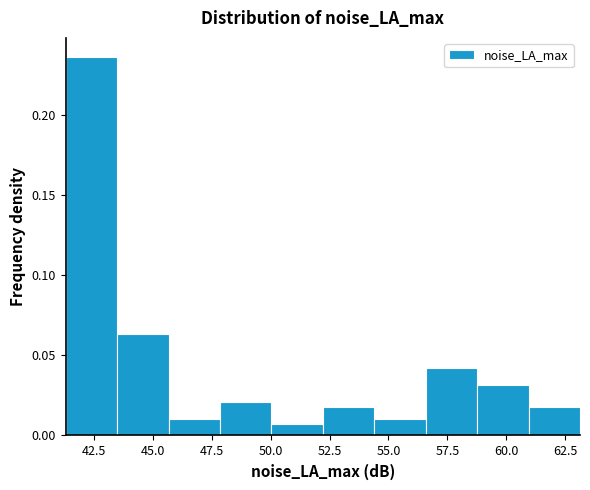

Which range on the x-axis has the tallest bar?

41.5 to 43.5